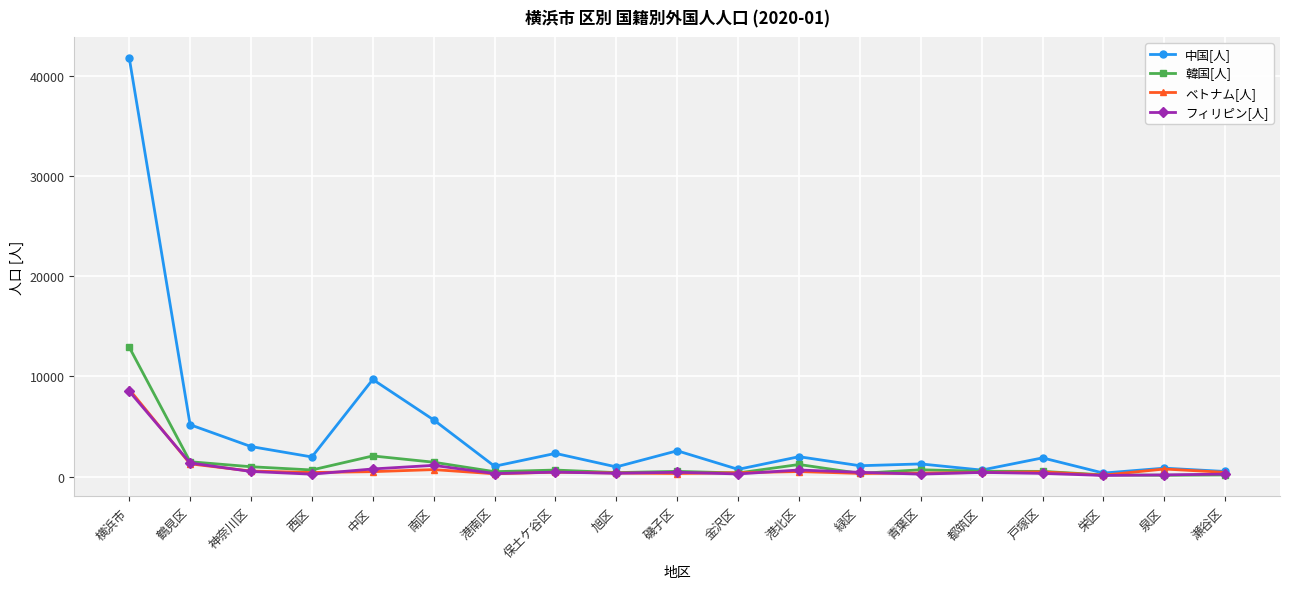

Is the value of ベトナム[人] at 緑区 greater than the value of 中国[人] at 西区?

No